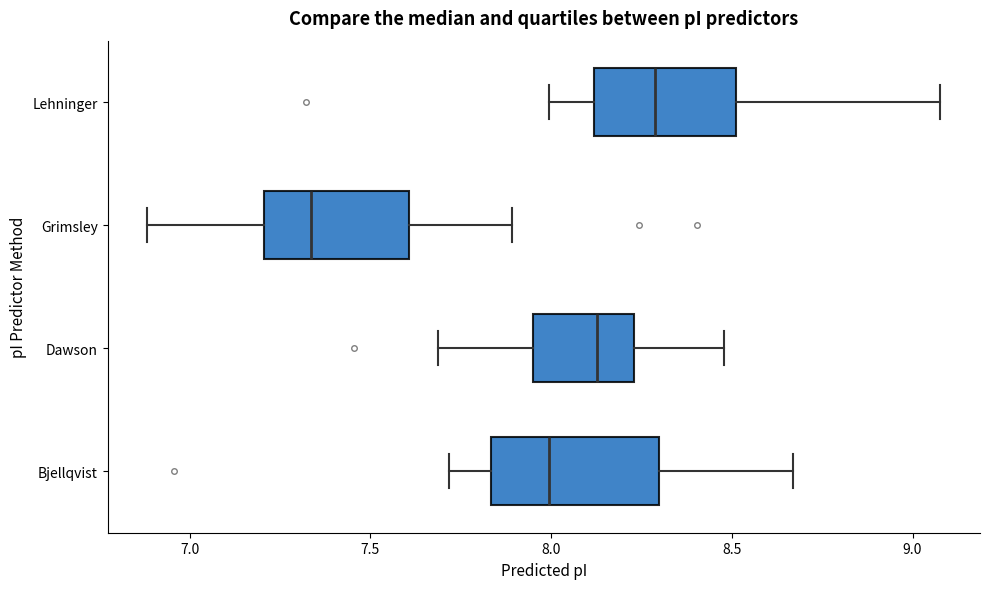

Which box is the widest, from its left edge to its right edge?

Bjellqvist